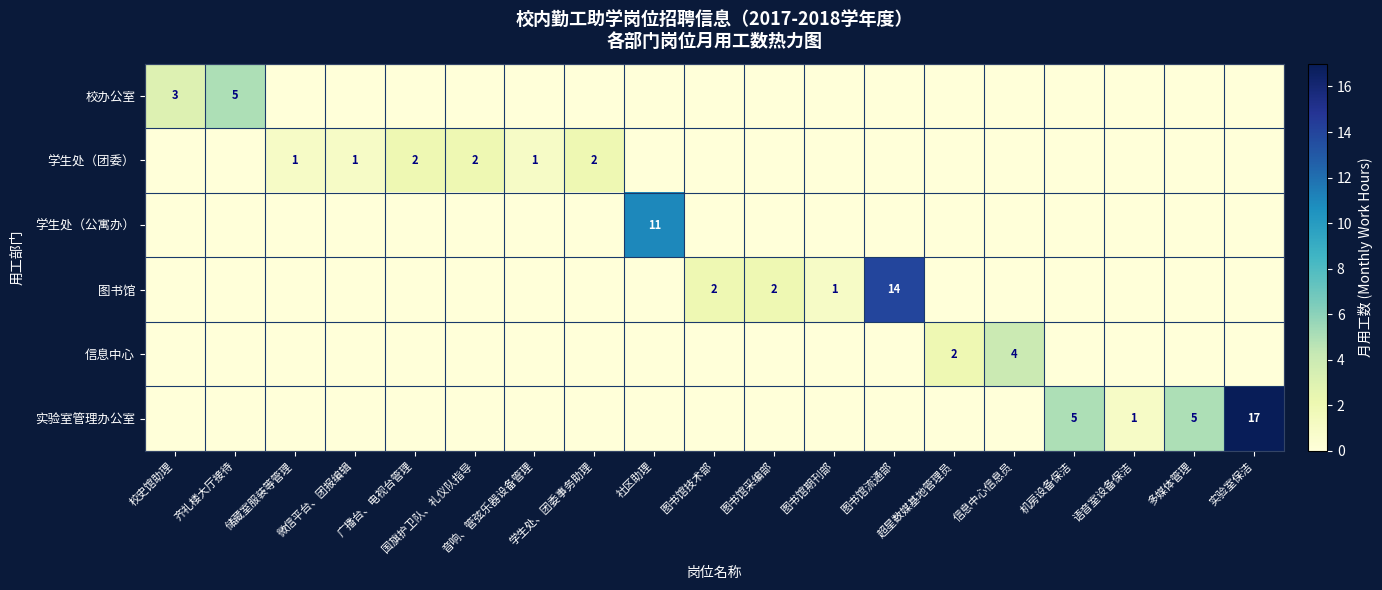

List the labels in order of 实验室管理办公室 value, smallest first.

校史馆助理, 齐礼楼大厅接待, 储藏室服装等管理, 微信平台、团报编辑, 广播台、电视台管理, 国旗护卫队、礼仪队指导, 音响、管弦乐器设备管理, 学生处、团委事务助理, 社区助理, 图书馆技术部, 图书馆采编部, 图书馆期刊部, 图书馆流通部, 超星数媒基地管理员, 信息中心信息员, 语音室设备保洁, 机房设备保洁, 多媒体管理, 实验室保洁